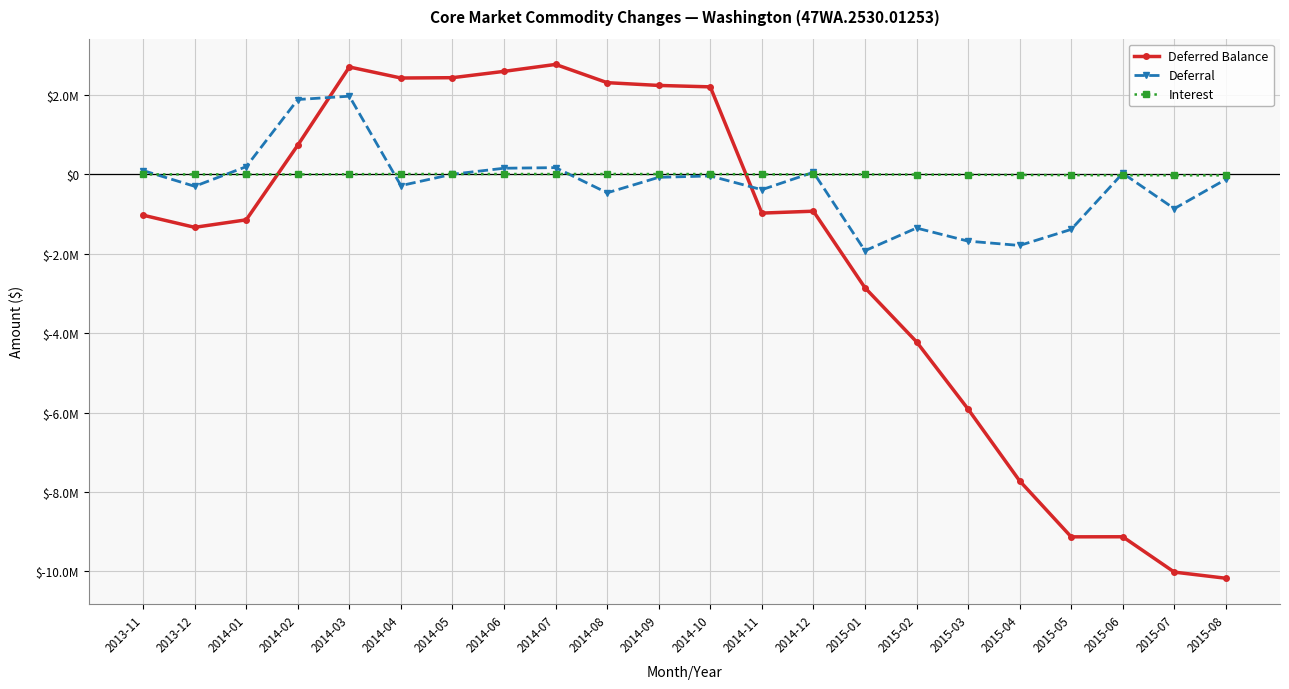

Where does the Deferral series first go above -76065?

2013-11